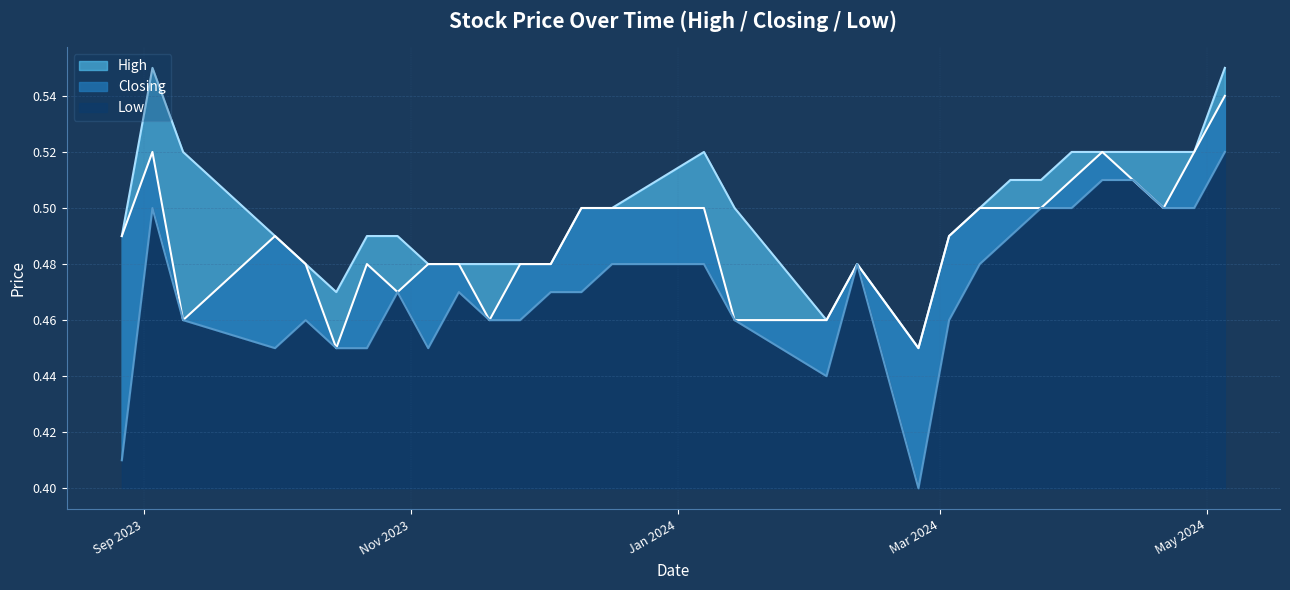

Which series has the largest total across all categories?

High